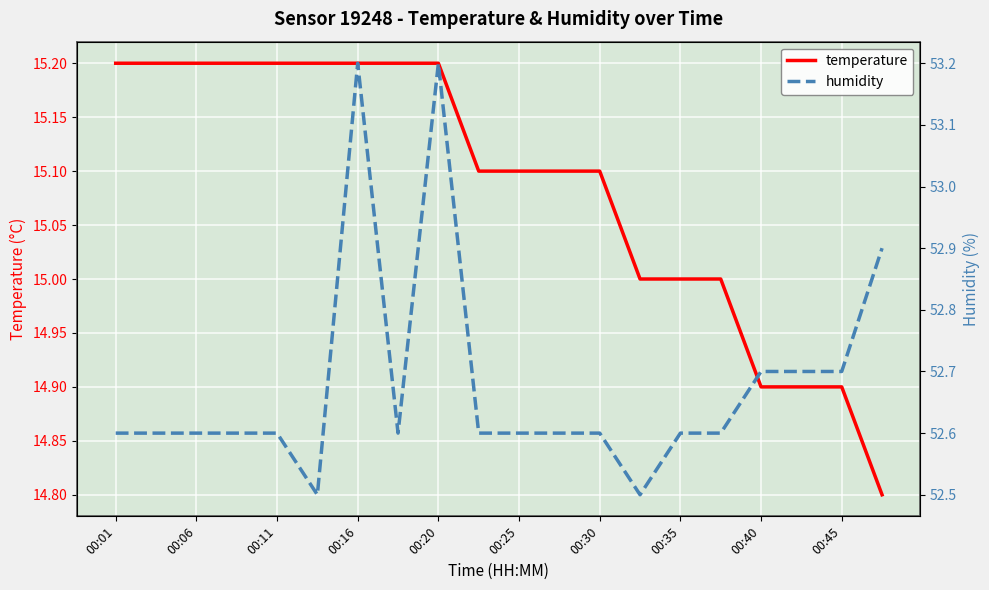

True or false: temperature has a value of 15.2 at 00:11.

True